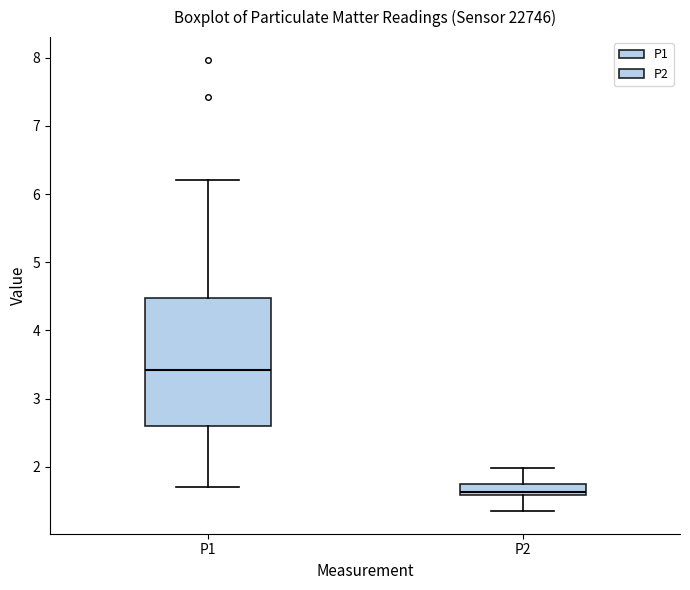

Reading left to right, transcribe this box plot: for each box, give where its median line is, the range the box spans, and where its two whiskers end, as read against the y-axis. The values are not printed on the chart, so give them approximately, as read against the axis.

P1: median 3.4, box 2.6 to 4.5, whiskers 1.7 to 6.2
P2: median 1.6 (just above the box's lower edge), box 1.6 to 1.8, whiskers 1.4 to 2.0